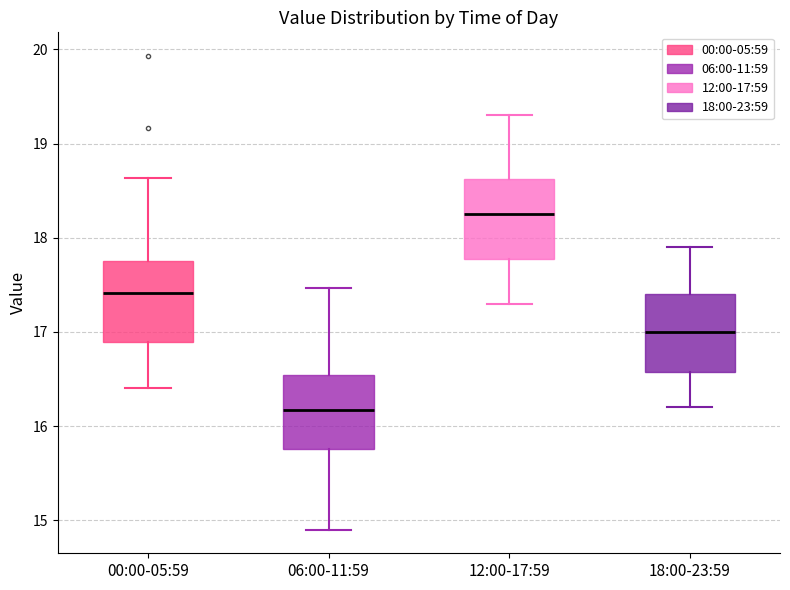

Where does the upper whisker of the box for 18:00-23:59 end on the y-axis? The values are not printed on the chart, so give them approximately, as read against the axis.

17.9